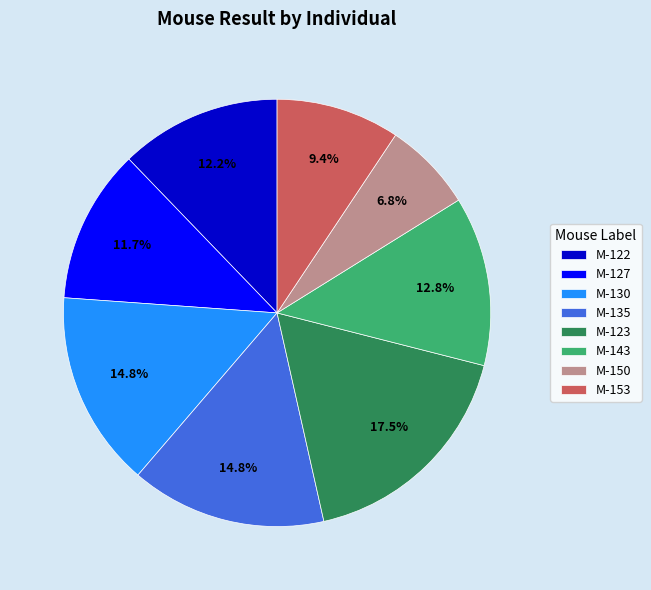

How many segments does this pie chart have?

8